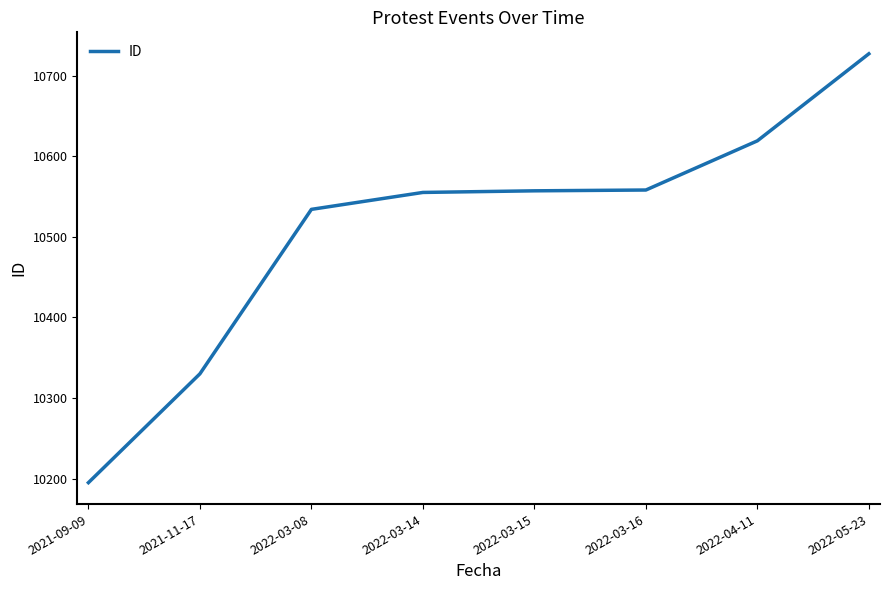

Is it true that the value at 2022-03-08 is 7164?

False